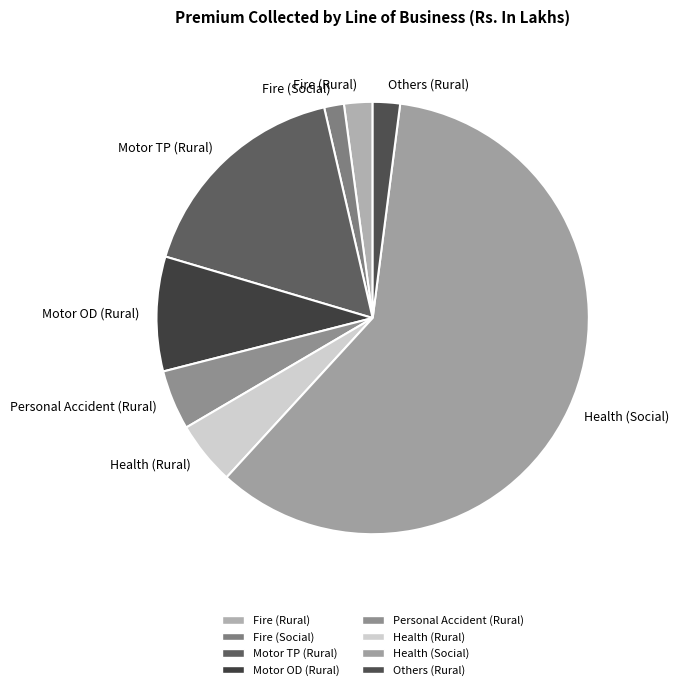

True or false: Personal Accident (Rural) accounts for 4% of the total.

True